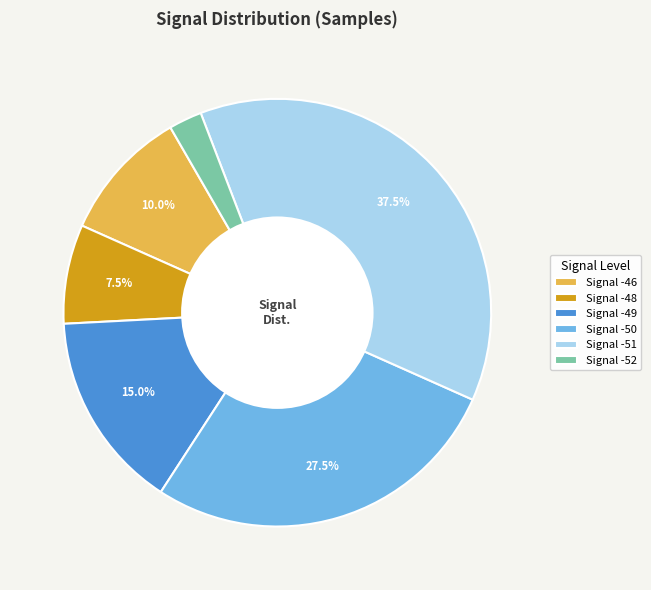

What percentage is NOT represented by Signal -48?

92.5%